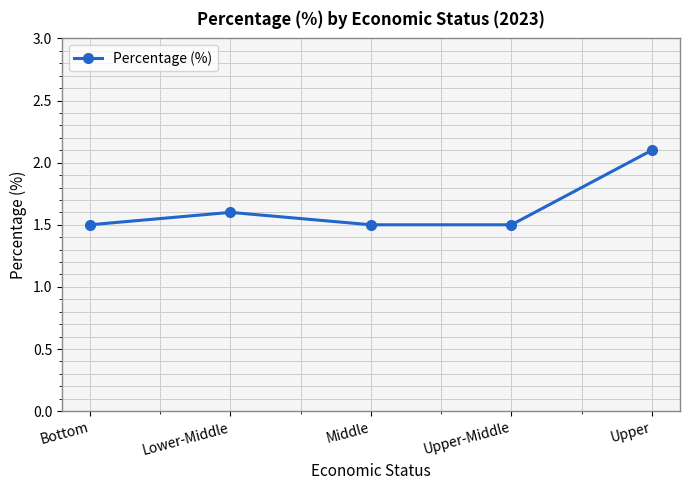

What is the value of the 5th point from the left?

2.1